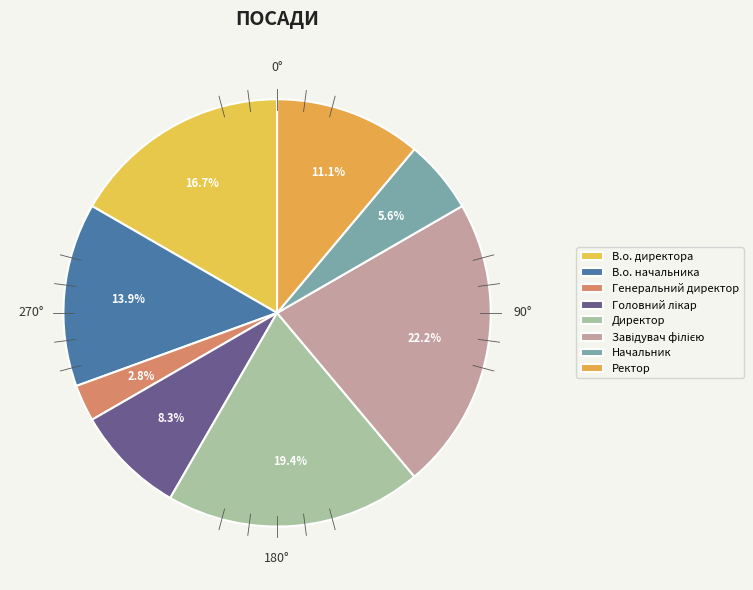

Rank the categories by value from lowest to highest.

Генеральний директор, Начальник, Головний лікар, Ректор, В.о. начальника, В.о. директора, Директор, Завідувач філією